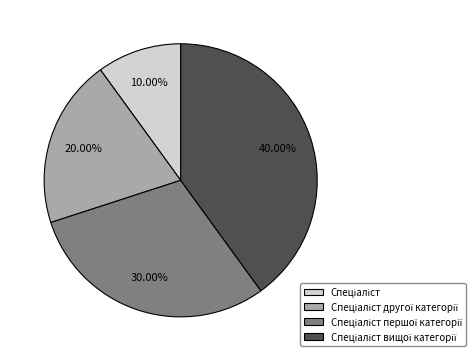

Is there any slice that represents more than half of the pie?

No